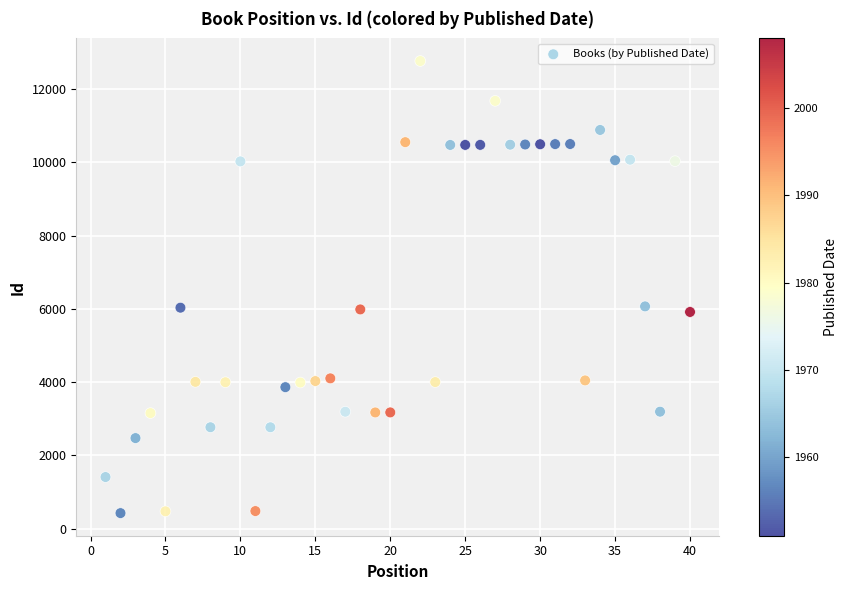

What is the range of Y values (max minus min)?

12341